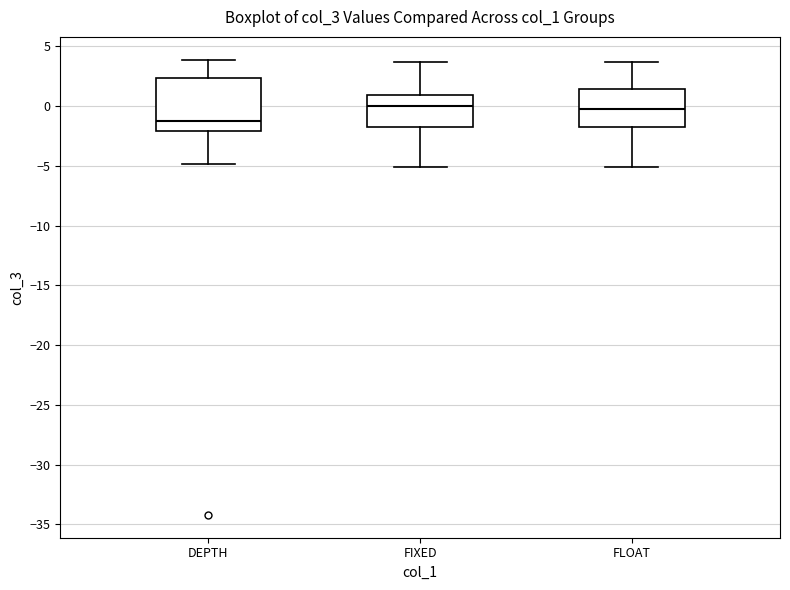

Where does the upper whisker of the box for FLOAT end on the y-axis? The values are not printed on the chart, so give them approximately, as read against the axis.

3.5